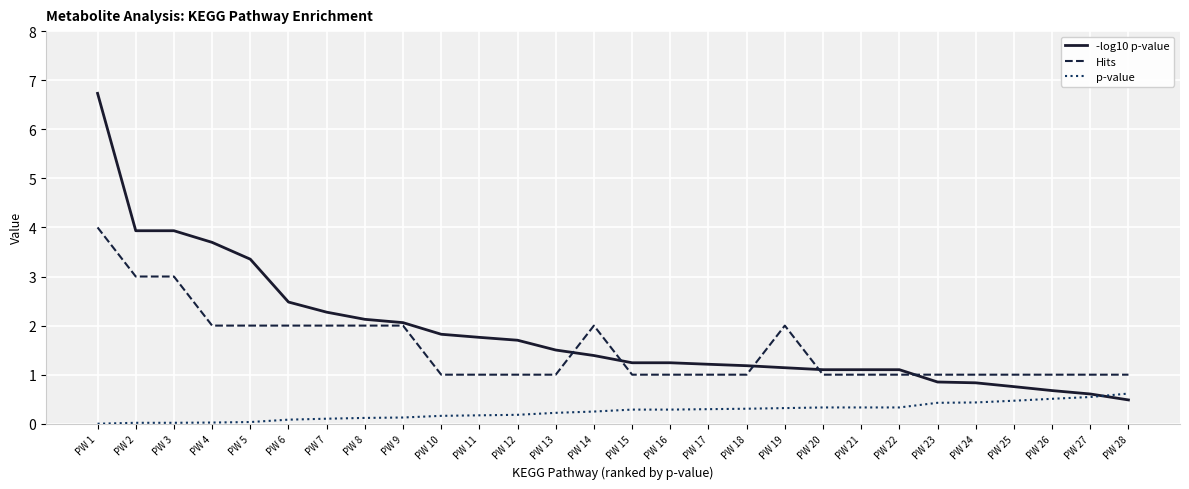

What is the average value of the Hits series?

1.5